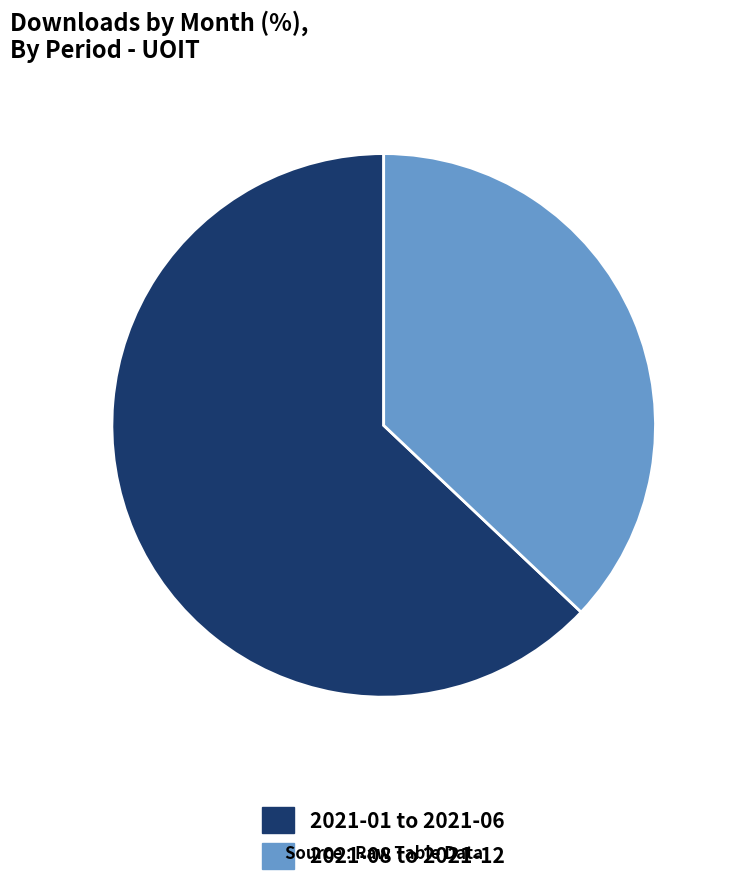

True or false: 2021-01 to 2021-06 accounts for 63% of the total.

True